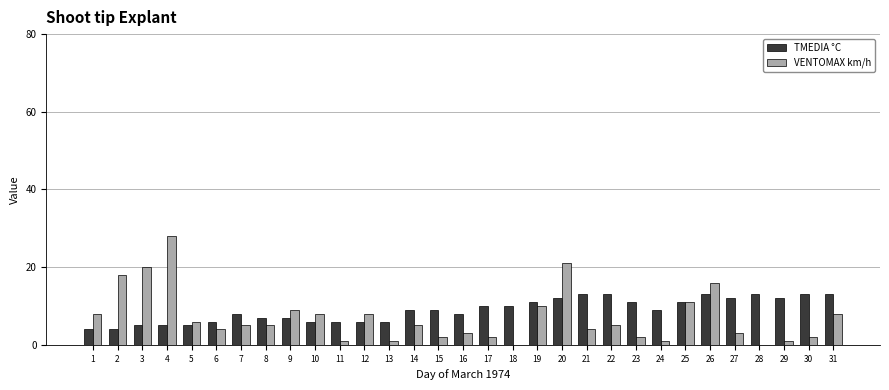

How many data points does each series have?

31